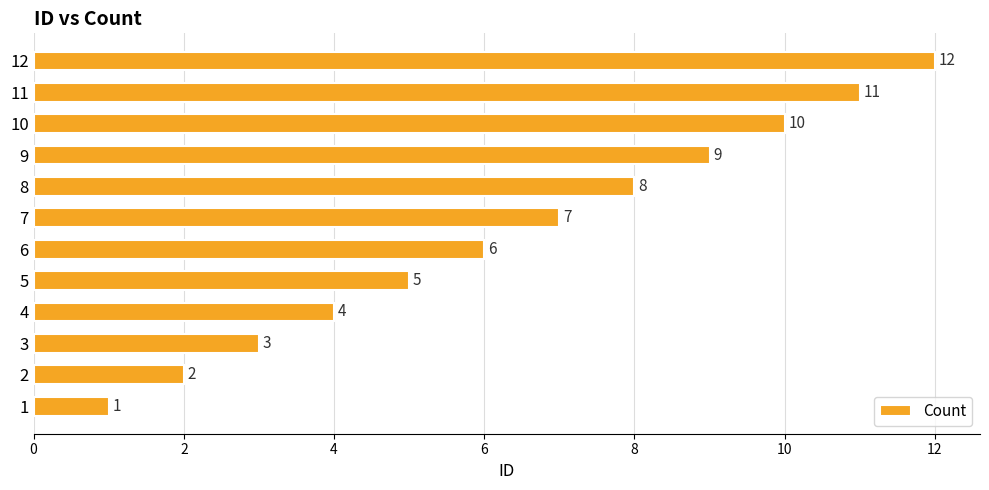

Rank the categories by value from highest to lowest.

12, 11, 10, 9, 8, 7, 6, 5, 4, 3, 2, 1